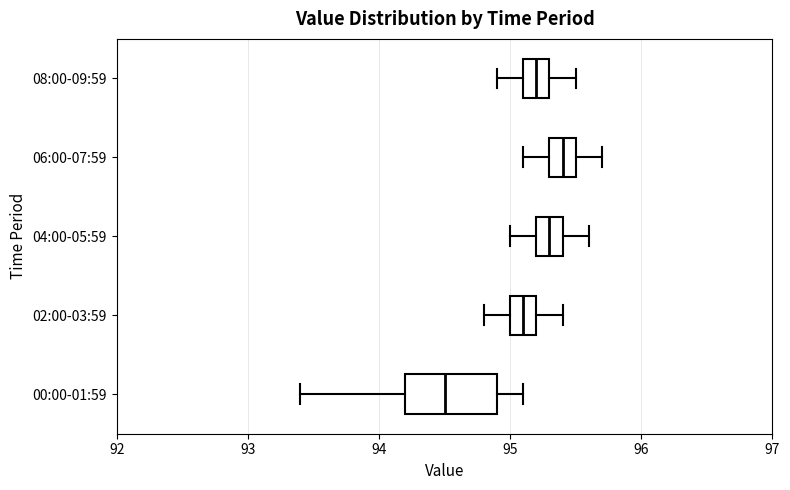

Which box is the widest, from its left edge to its right edge?

00:00-01:59